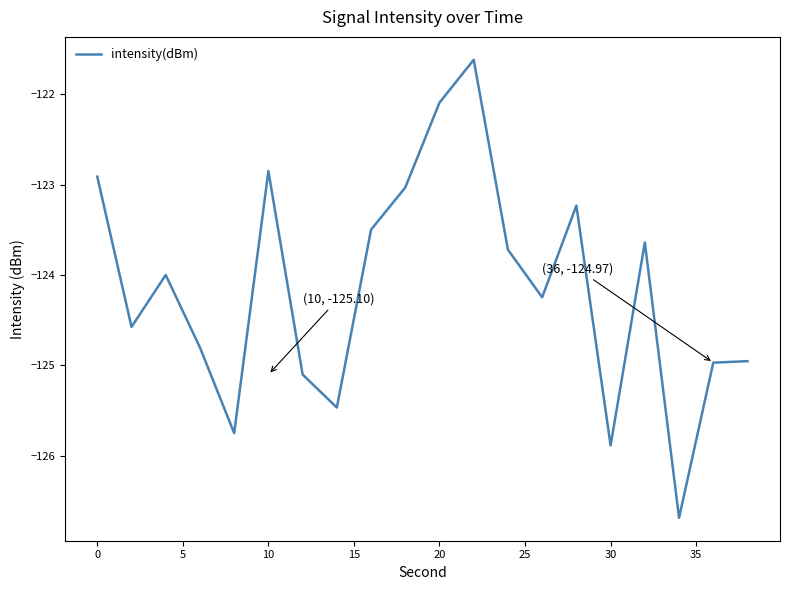

What is the minimum value shown in the chart?

-126.7